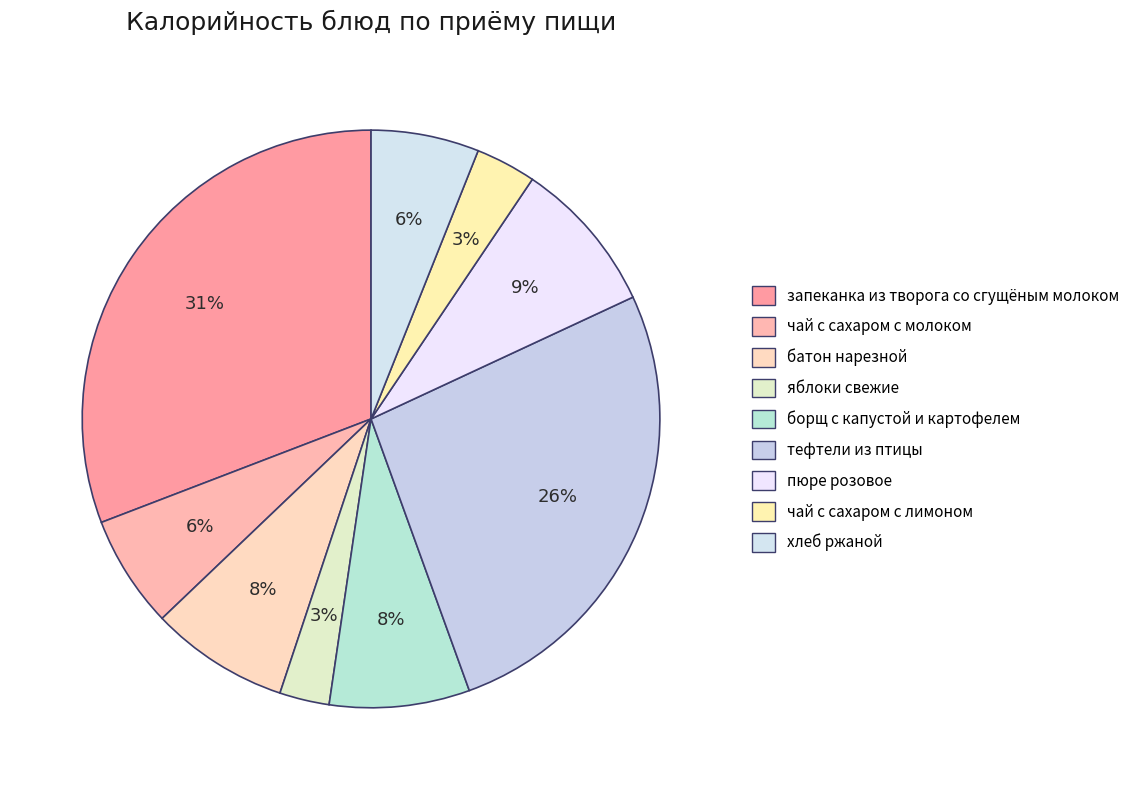

Which slice is the smallest?

яблоки свежие